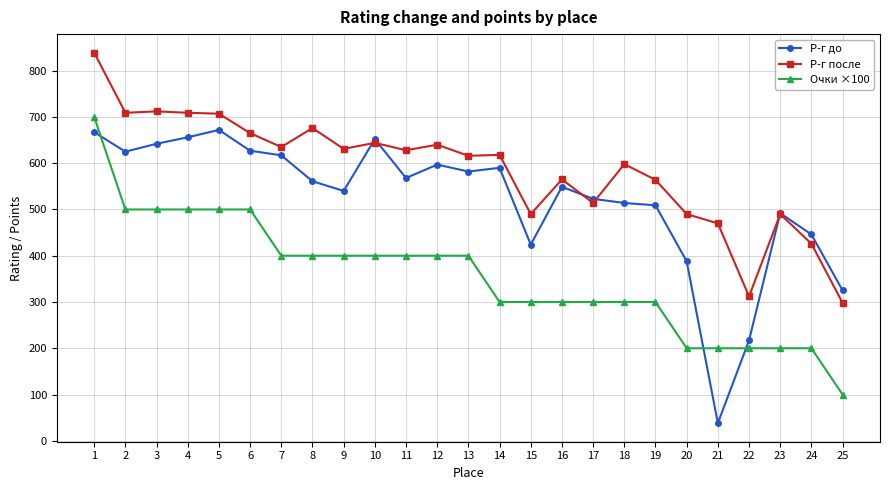

List the series in order of their peak value, lowest first.

Р-г до, Очки ×100, Р-г после